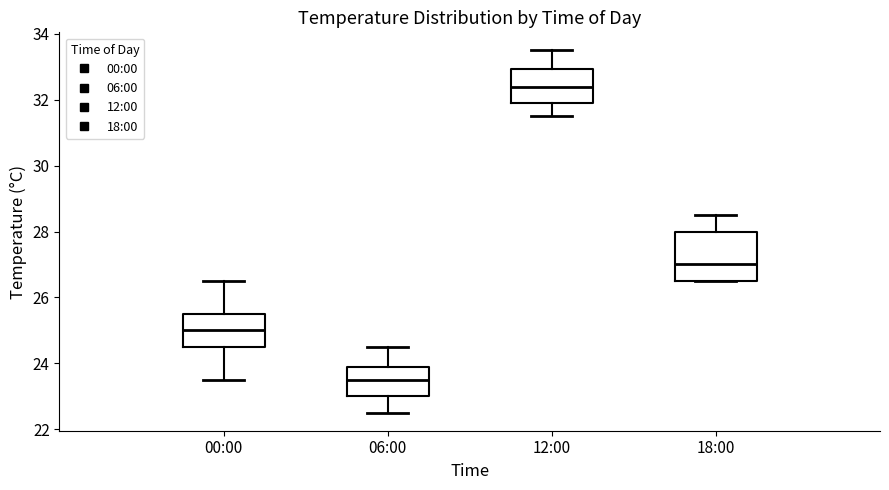

Which box is the tallest, from its lower edge to its upper edge?

18:00